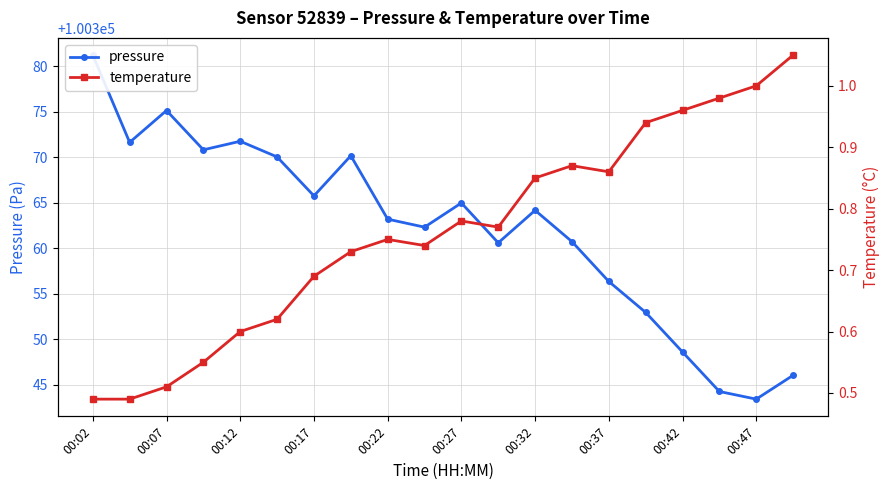

Rank the series by their maximum value, from lowest to highest.

temperature, pressure